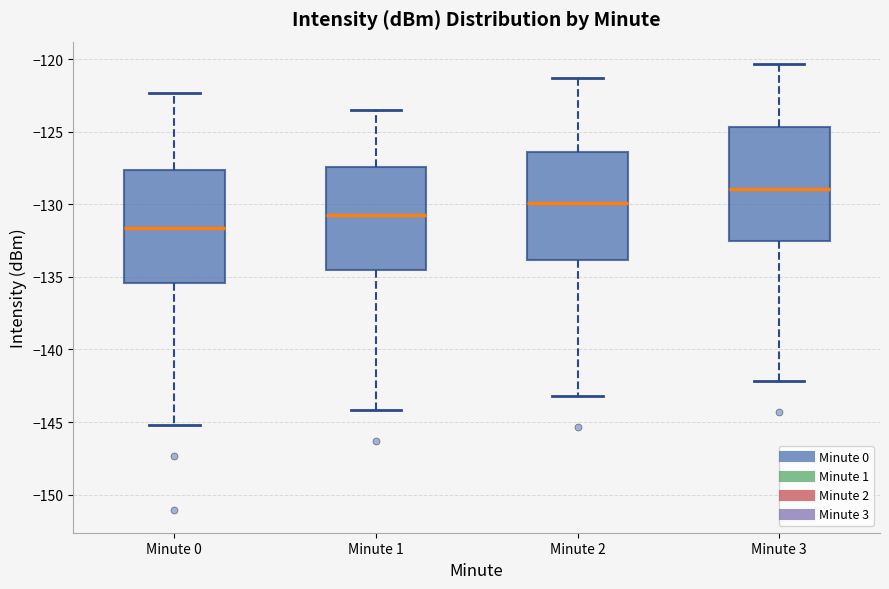

Which box has the highest median line?

Minute 3